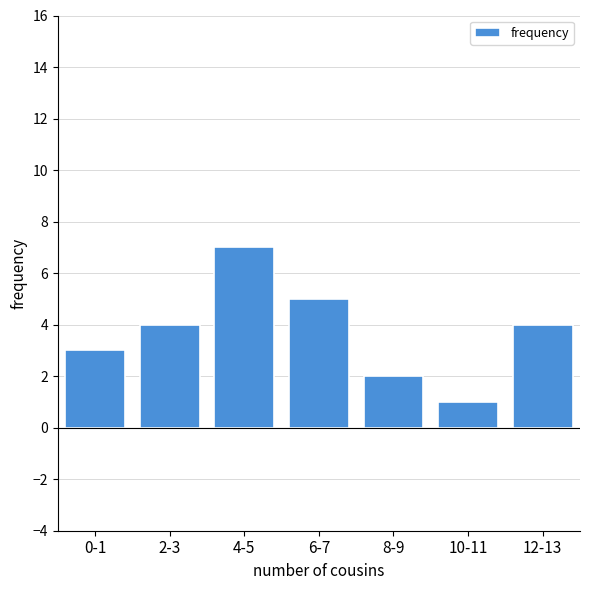

Reading left to right, what are all the values shown in this chart?

3	4	7	5	2	1	4